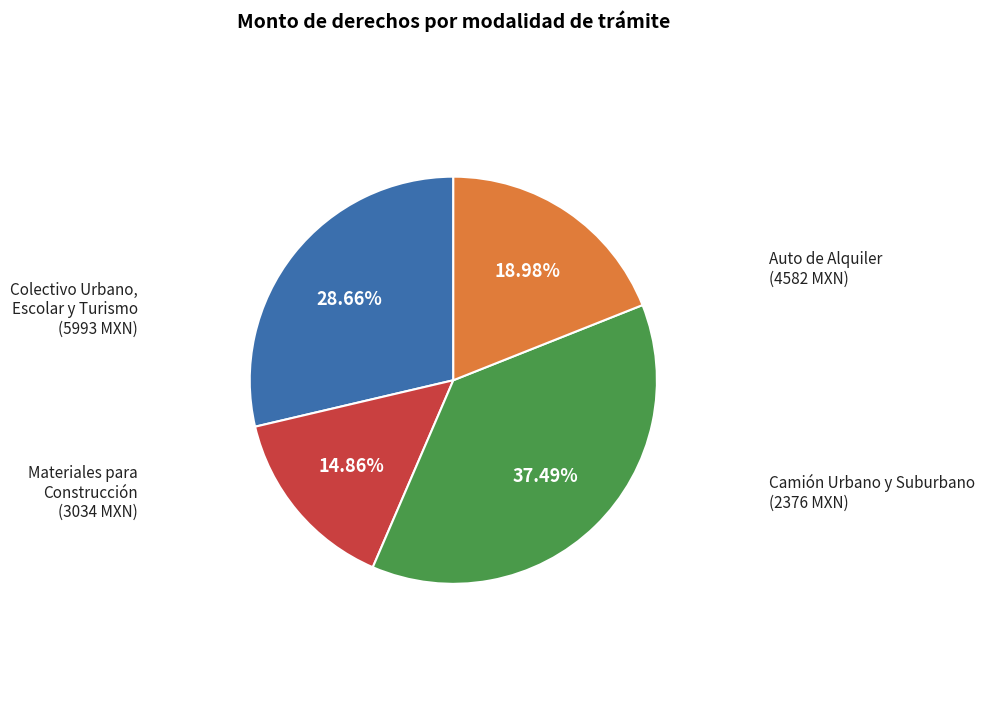

Is there a majority slice in this chart?

No